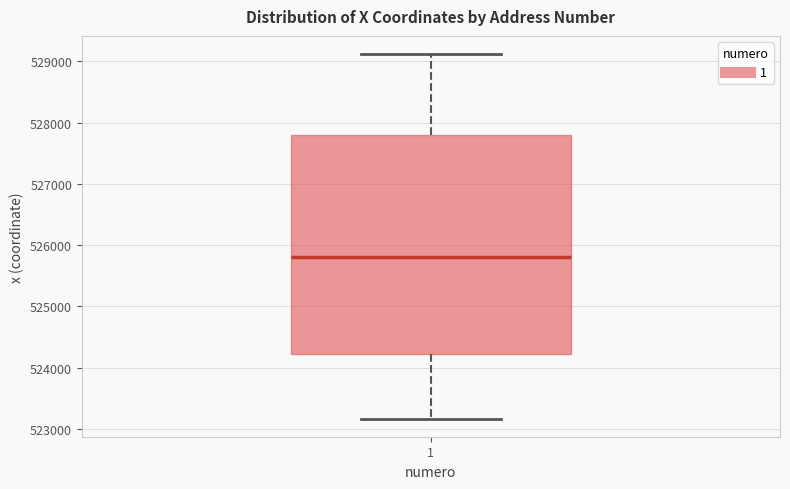

Read this box plot against the y-axis: the position of the median line, the range covered by the box, and the ends of both whiskers. The values are not printed on the chart, so give them approximately, as read against the axis.

median 525800, box 524200 to 527800, whiskers 523200 to 529100